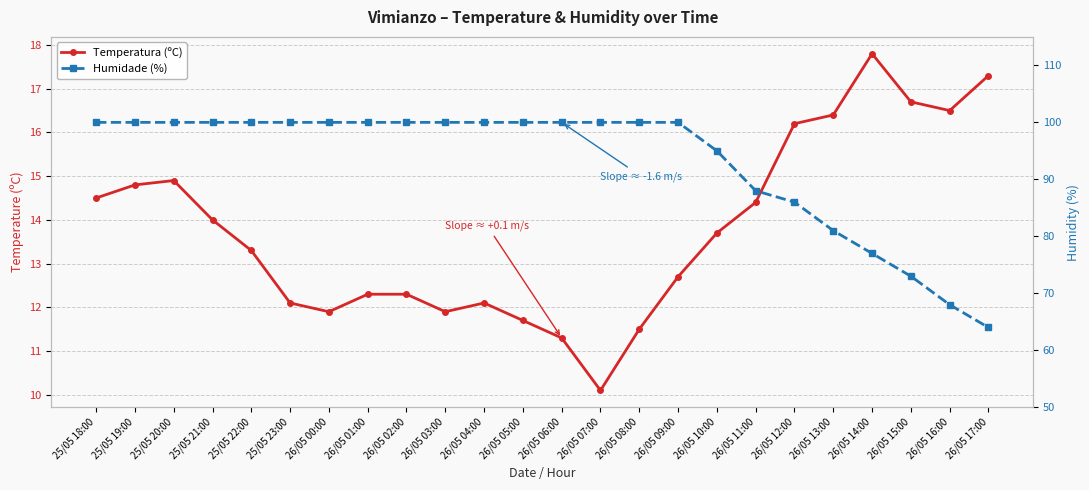

Reading right to left, what are all the values shown in this chart?

Temperatura (ºC): 17.3	16.5	16.7	17.8	16.4	16.2	14.4	13.7	12.7	11.5	10.1	11.3	11.7	12.1	11.9	12.3	12.3	11.9	12.1	13.3	14.0	14.9	14.8	14.5
Humidade (%): 64.0	68.0	73.0	77.0	81.0	86.0	88.0	95.0	100.0	100.0	100.0	100.0	100.0	100.0	100.0	100.0	100.0	100.0	100.0	100.0	100.0	100.0	100.0	100.0